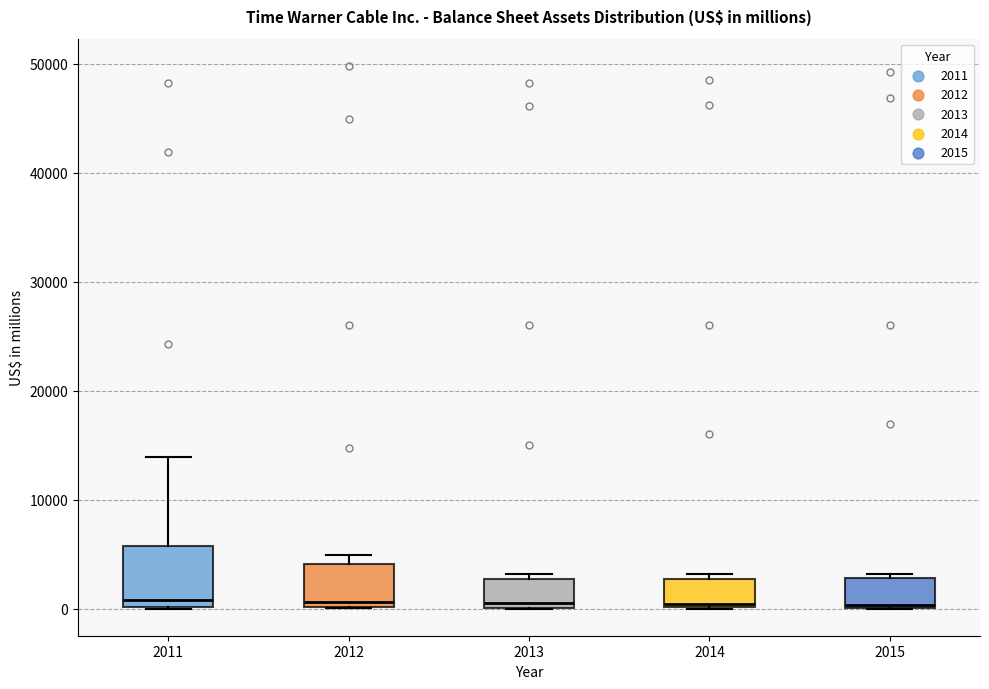

Reading left to right, read every box against the y-axis: the position of its median line, the range the box covers, and the ends of its whiskers. The values are not printed on the chart, so give them approximately, as read against the axis.

2011: median 1000, box 0 to 6000, whiskers 0 to 14000
2012: median 1000, box 0 to 4000, whiskers 0 to 5000
2013: median 1000, box 0 to 3000, whiskers 0 to 3000 (just above the box's upper edge)
2014: median 0 (just above the box's lower edge), box 0 to 3000, whiskers 0 to 3000 (just above the box's upper edge)
2015: median 0 (just above the box's lower edge), box 0 to 3000, whiskers 0 to 3000 (just above the box's upper edge)